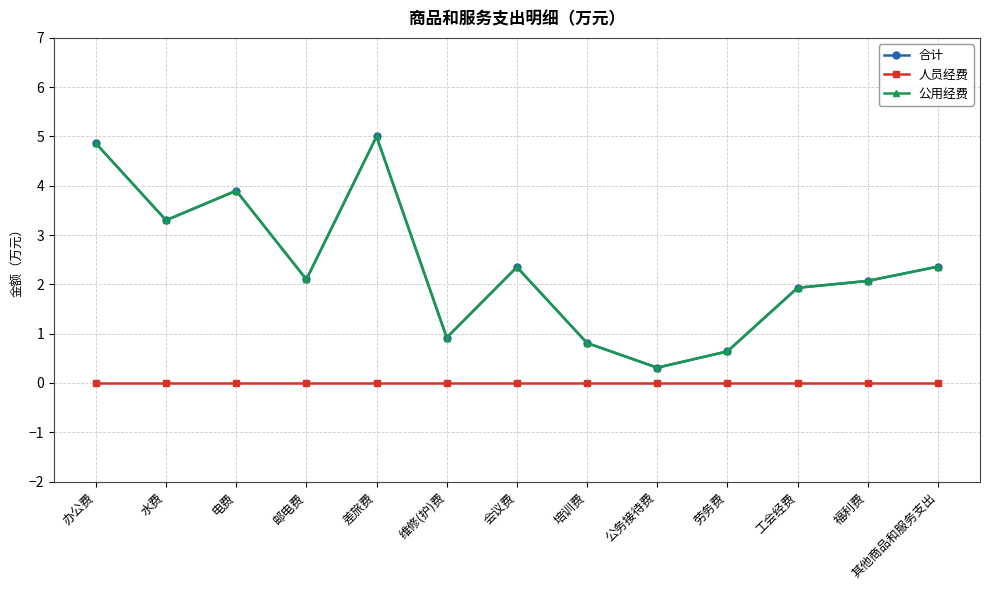

Is it true that 公用经费 equals 2.8 at 工会经费?

False